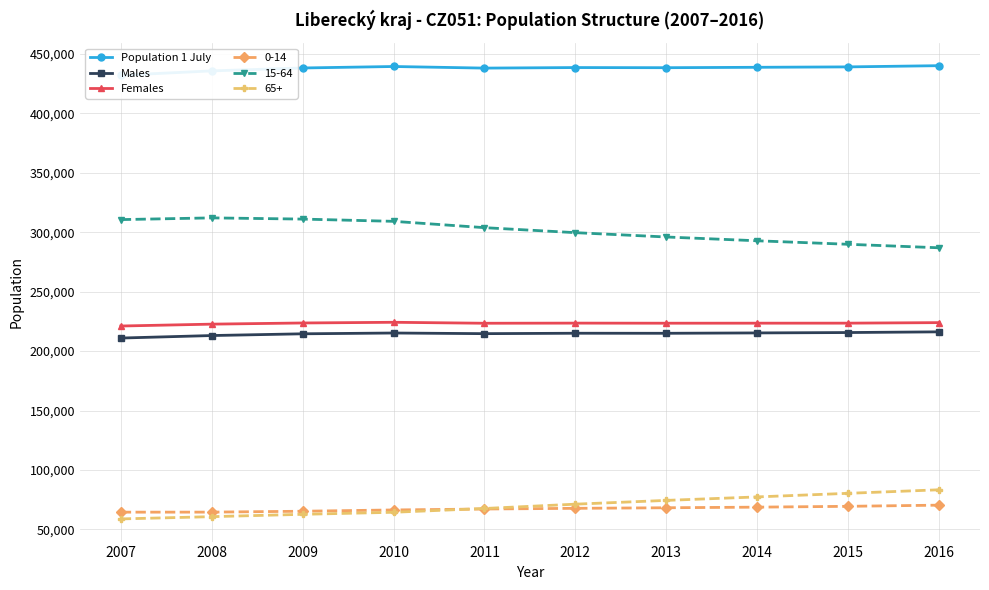

What is the difference between the highest and lowest values at 2011?

223442